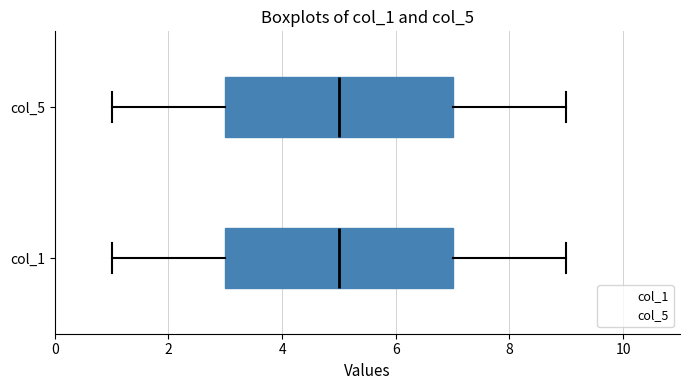

Reading bottom to top, transcribe this box plot: for each box, give where its median line is, the range the box spans, and where its two whiskers end, as read against the x-axis. The values are not printed on the chart, so give them approximately, as read against the axis.

col_1: median 5, box 3 to 7, whiskers 1 to 9
col_5: median 5, box 3 to 7, whiskers 1 to 9